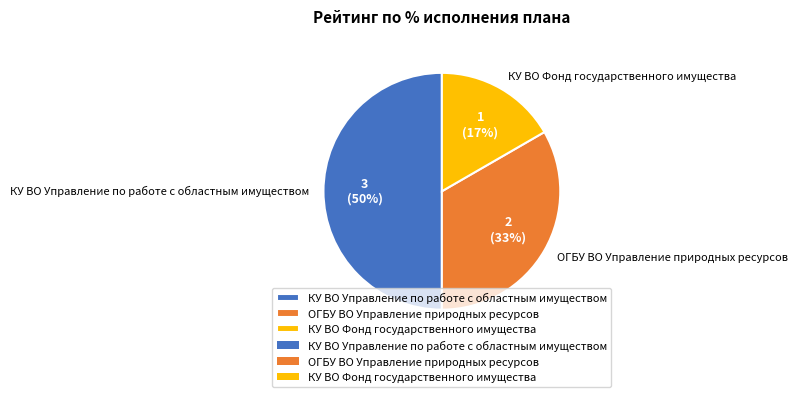

To the nearest percent, what is the combined percentage of КУ ВО Управление по работе с областным имуществом and ОГБУ ВО Управление природных ресурсов?

83%